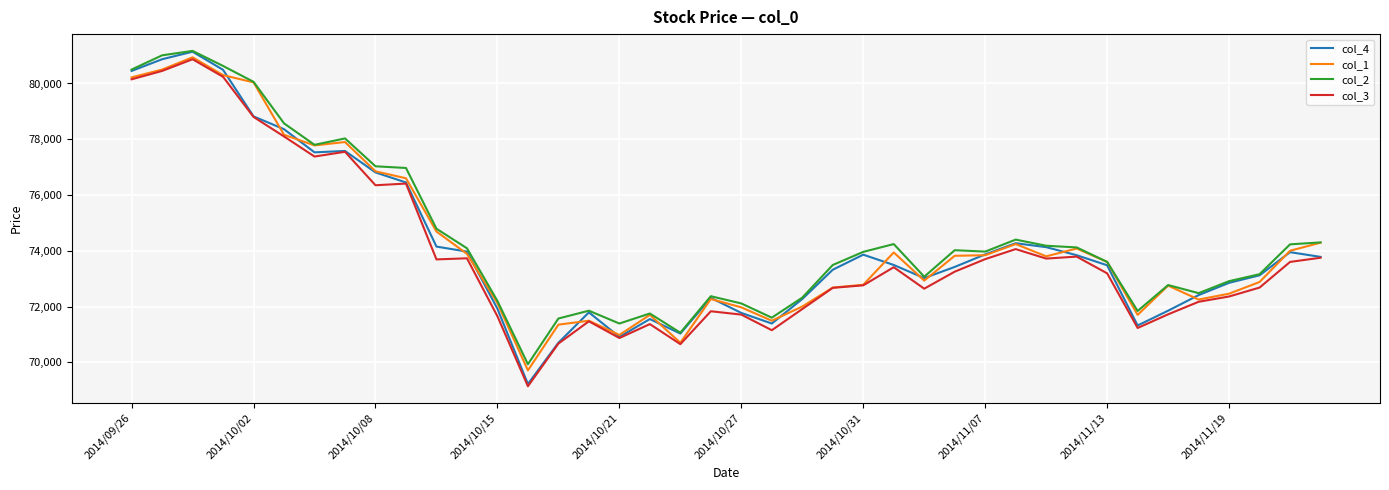

In col_3, how many points are lower than both neighbors (excluding endpoints)?

10